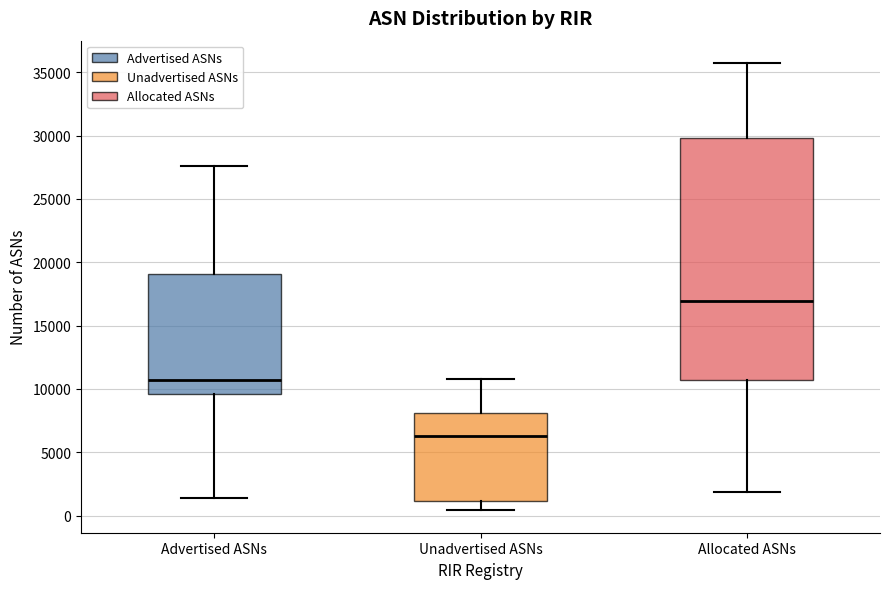

Reading left to right, read every box against the y-axis: the position of its median line, the range the box covers, and the ends of its whiskers. The values are not printed on the chart, so give them approximately, as read against the axis.

Advertised ASNs: median 10500, box 9500 to 19000, whiskers 1500 to 27500
Unadvertised ASNs: median 6500, box 1000 to 8000, whiskers 500 to 11000
Allocated ASNs: median 17000, box 10500 to 30000, whiskers 2000 to 35500